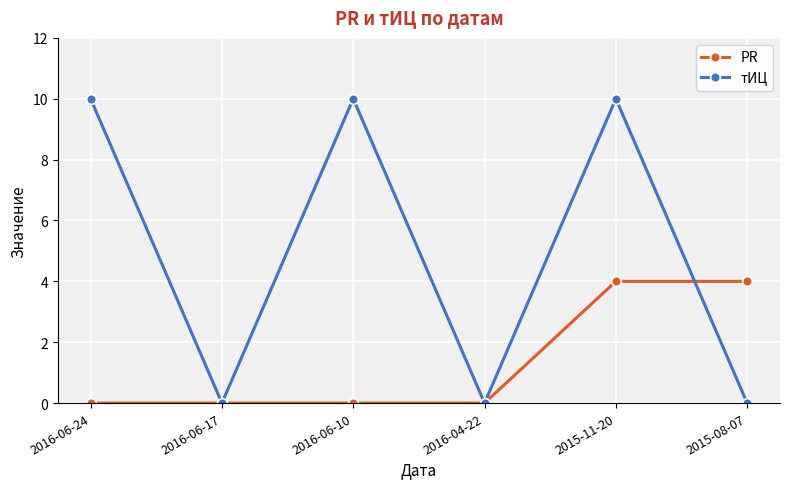

How many lines are shown in the chart?

2